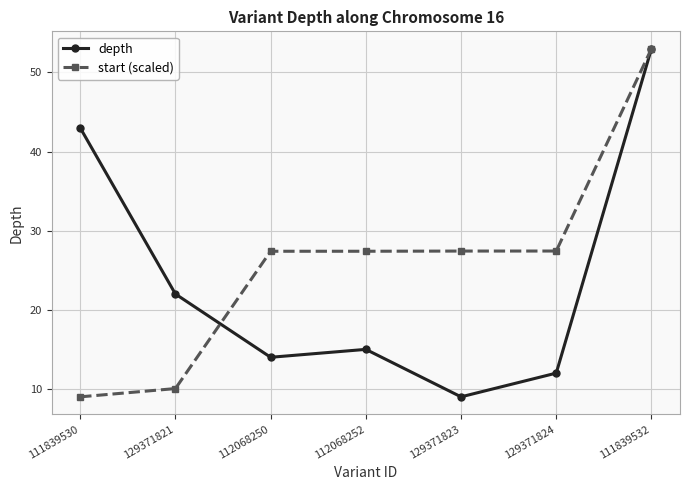

How many interior local valleys does the depth series have?

2